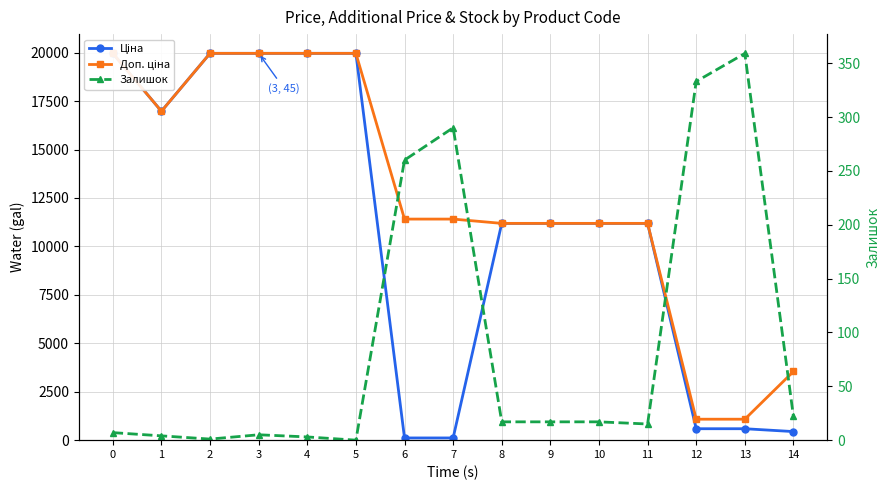

Count the number of categories in the chart.

15